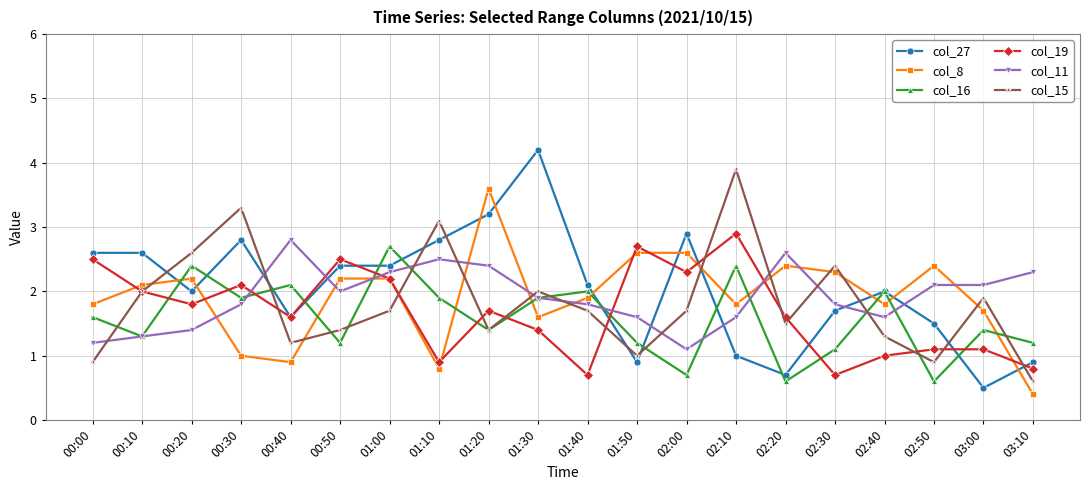

Which category has the lowest value across all series?

03:10